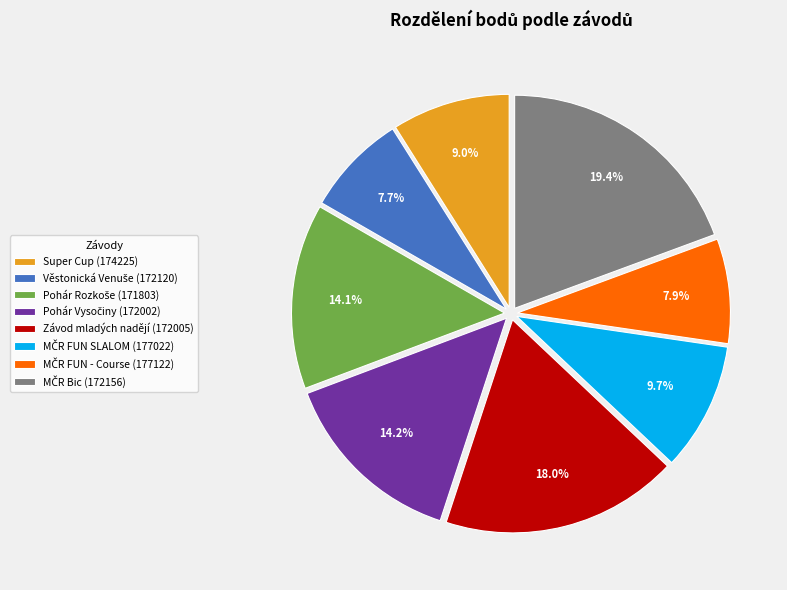

Is there a majority slice in this chart?

No